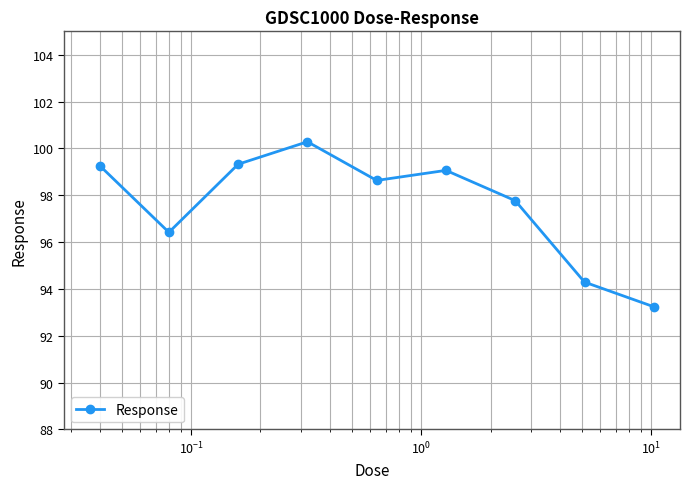

What is the value of the 8th point from the left?

94.3